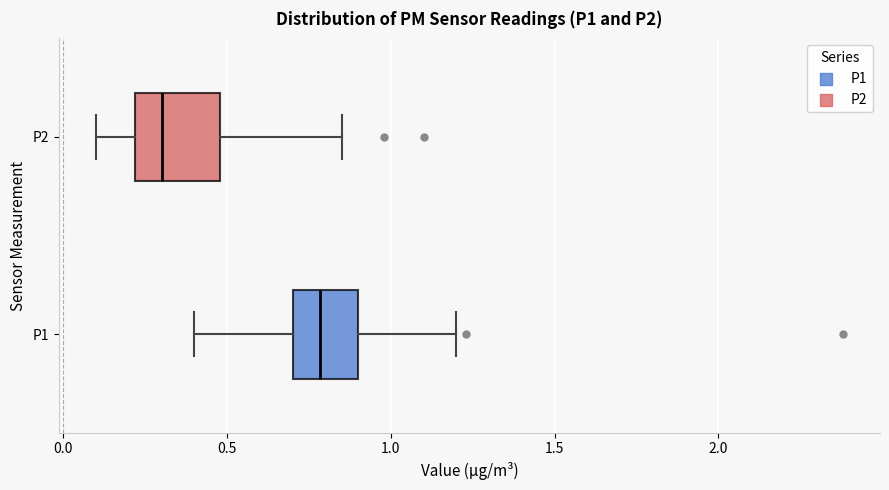

Comparing the boxes themselves (not the whiskers), which one is the widest?

P2